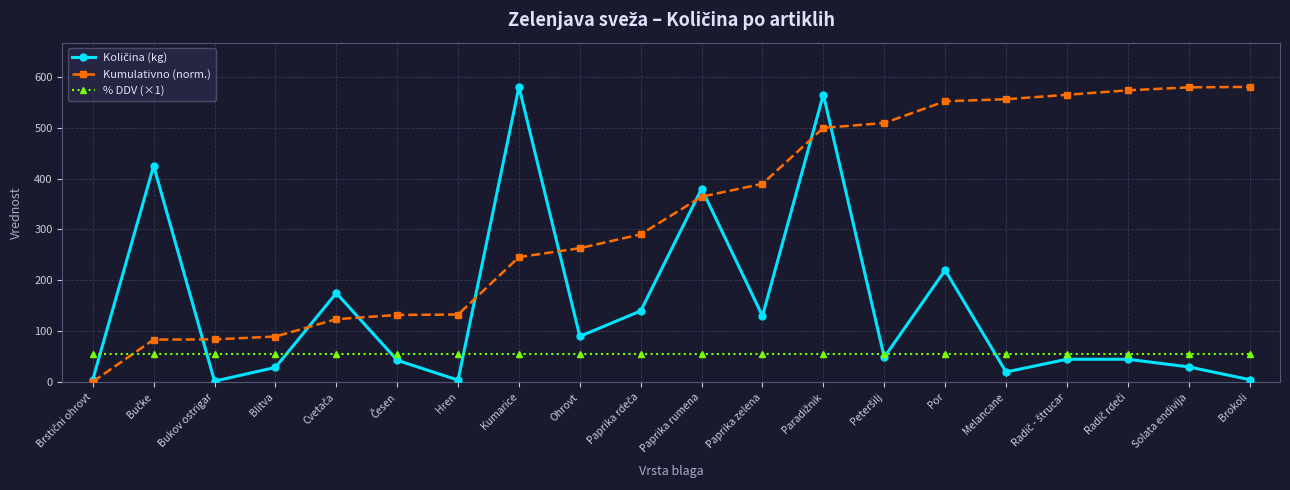

How many data points does each series have?

20